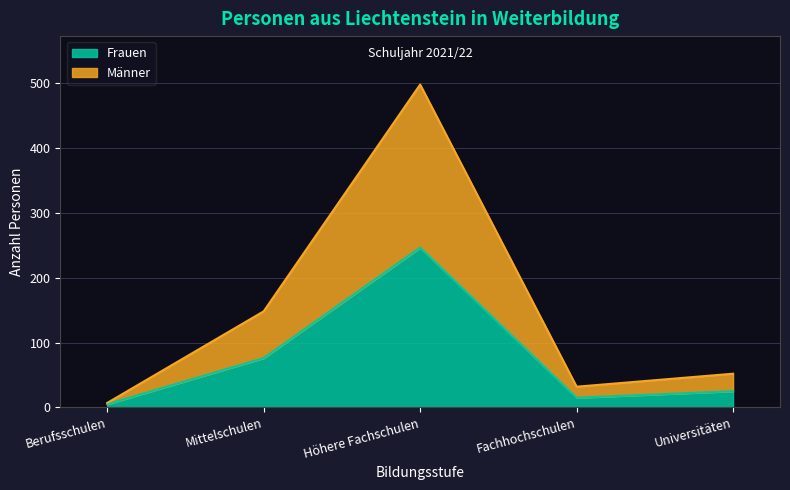

In Frauen, how many points are lower than both neighbors (excluding endpoints)?

1